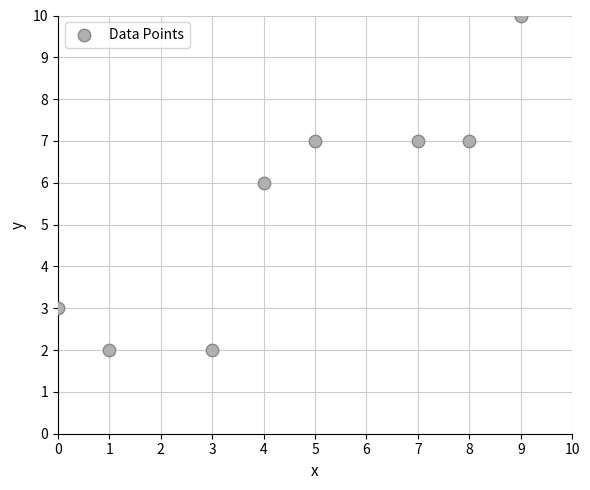

What is the range of X values (max minus min)?

9